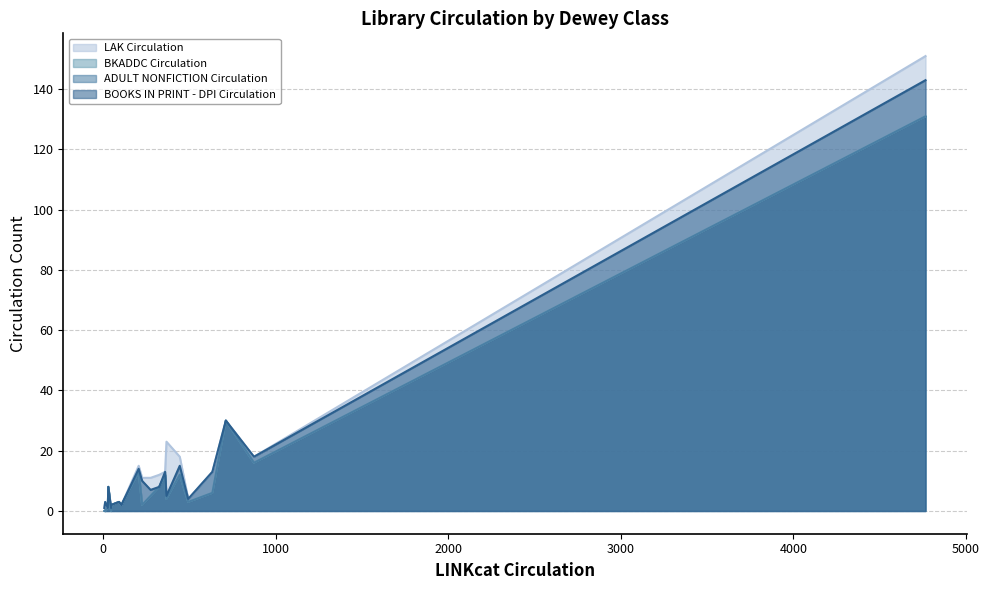

What is the average value of the BKADDC Circulation series?

13